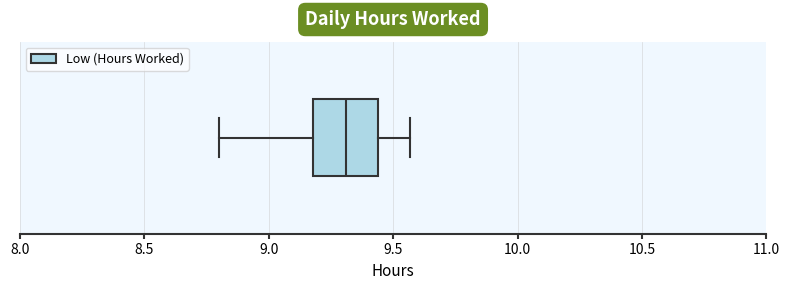

Where is the right edge of the box on the x-axis? The values are not printed on the chart, so give them approximately, as read against the axis.

9.45